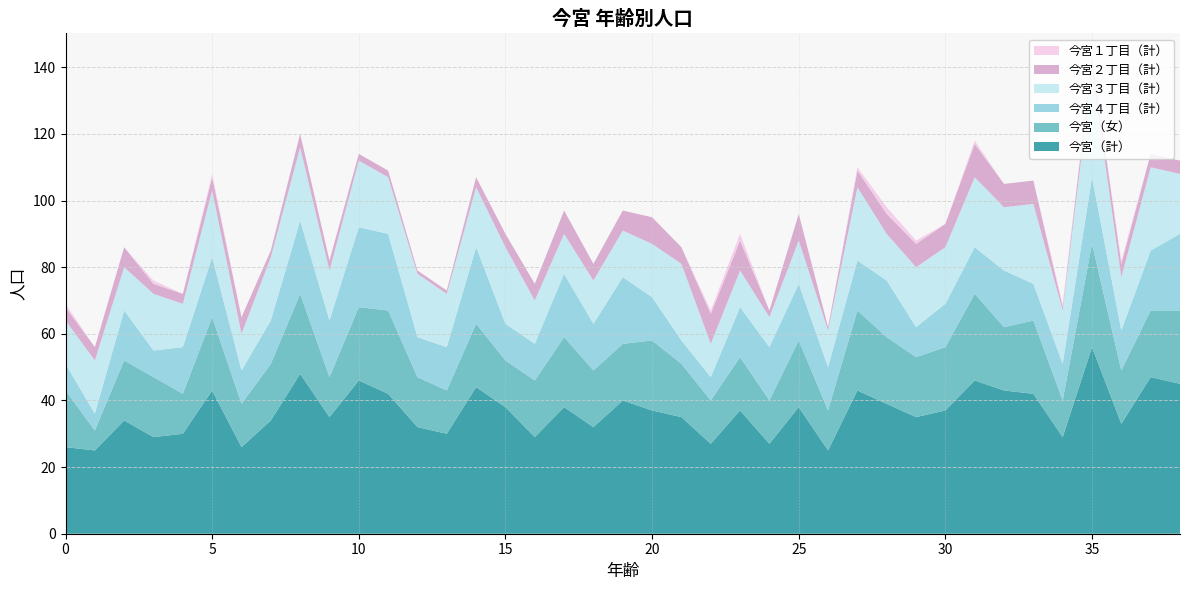

Reading left to right, extract all data points from this chart.

今宮（計）: 0=26	1=25	2=34	3=29	4=30	5=43	6=26	7=34	8=48	9=35	10=46	11=42	12=32	13=30	14=44	15=38	16=29	17=38	18=32	19=40	20=37	21=35	22=27	23=37	24=27	25=38	26=25	27=43	28=39	29=35	30=37	31=46	32=43	33=42	34=29	35=56	36=33	37=47	38=45
今宮（女）: 0=17	1=6	2=18	3=18	4=12	5=22	6=13	7=17	8=24	9=12	10=22	11=25	12=15	13=13	14=19	15=14	16=17	17=21	18=17	19=17	20=21	21=16	22=13	23=16	24=13	25=20	26=12	27=24	28=20	29=18	30=19	31=26	32=19	33=22	34=11	35=31	36=16	37=20	38=22
今宮４丁目（計）: 0=8	1=5	2=15	3=8	4=14	5=18	6=10	7=13	8=22	9=17	10=24	11=23	12=12	13=13	14=23	15=11	16=11	17=19	18=14	19=20	20=13	21=7	22=7	23=15	24=16	25=17	26=13	27=15	28=17	29=9	30=13	31=14	32=17	33=11	34=11	35=20	36=12	37=18	38=23
今宮３丁目（計）: 0=13	1=16	2=13	3=17	4=13	5=20	6=11	7=19	8=22	9=15	10=20	11=17	12=19	13=16	14=18	15=23	16=13	17=12	18=13	19=14	20=16	21=23	22=10	23=11	24=9	25=13	26=11	27=22	28=14	29=18	30=17	31=21	32=19	33=24	34=16	35=32	36=16	37=25	38=18
今宮２丁目（計）: 0=4	1=4	2=6	3=3	4=3	5=4	6=5	7=2	8=4	9=3	10=2	11=2	12=1	13=1	14=3	15=4	16=5	17=7	18=5	19=6	20=8	21=5	22=9	23=9	24=2	25=8	26=1	27=5	28=6	29=7	30=7	31=10	32=7	33=7	34=1	35=4	36=4	37=4	38=4
今宮１丁目（計）: 0=1	1=0	2=0	3=1	4=0	5=1	6=0	7=0	8=0	9=0	10=0	11=0	12=0	13=0	14=0	15=0	16=0	17=0	18=0	19=0	20=0	21=0	22=1	23=2	24=0	25=0	26=0	27=1	28=2	29=1	30=0	31=1	32=0	33=0	34=1	35=0	36=1	37=0	38=0